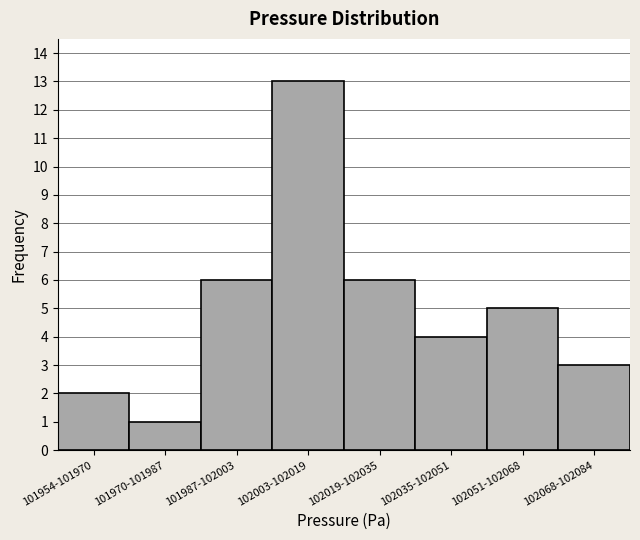

Reading left to right, what are all the values shown in this chart?

2	1	6	13	6	4	5	3